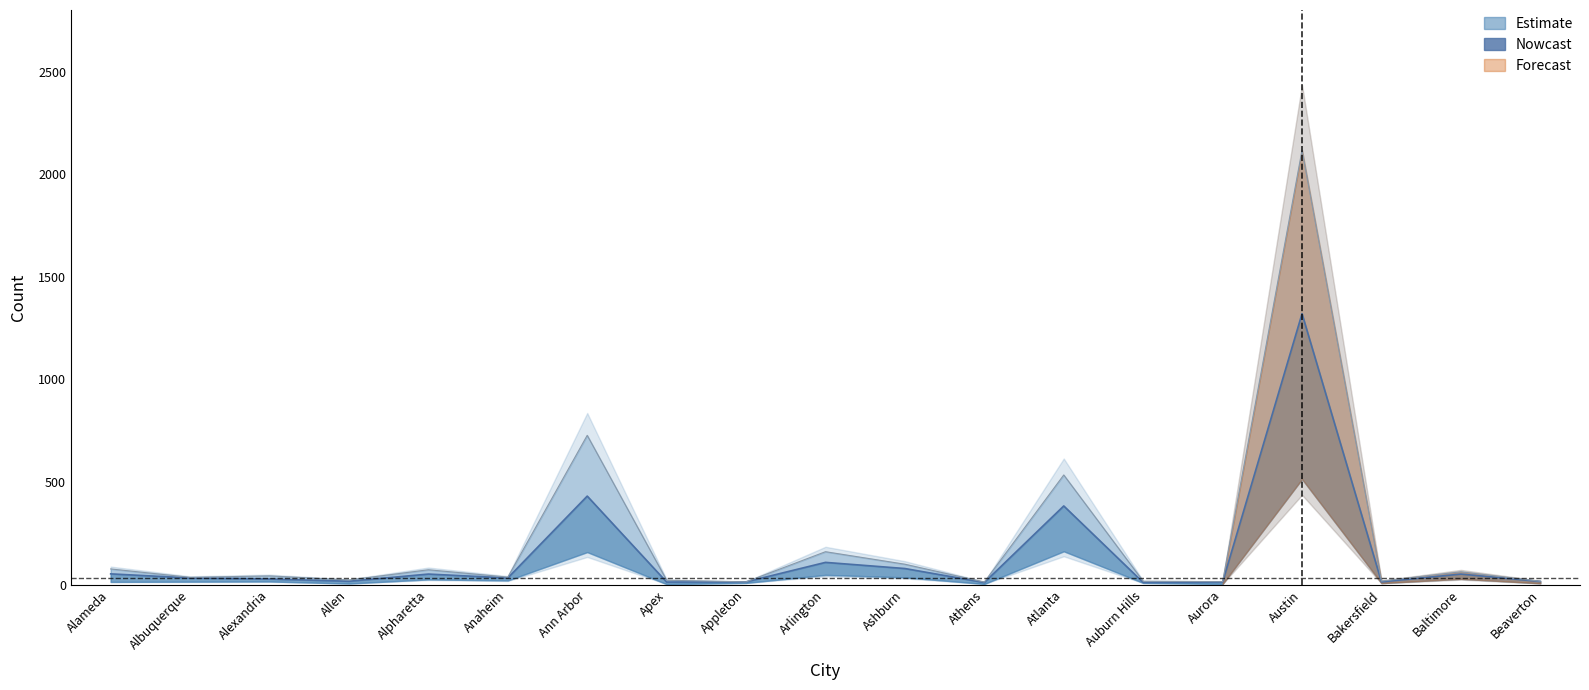

What is the value of the Users point at the 11th from the left?

78